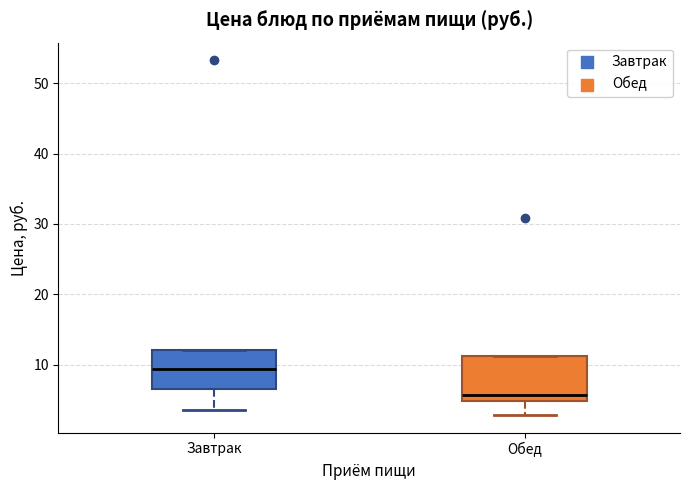

Which box has the highest median line?

Завтрак